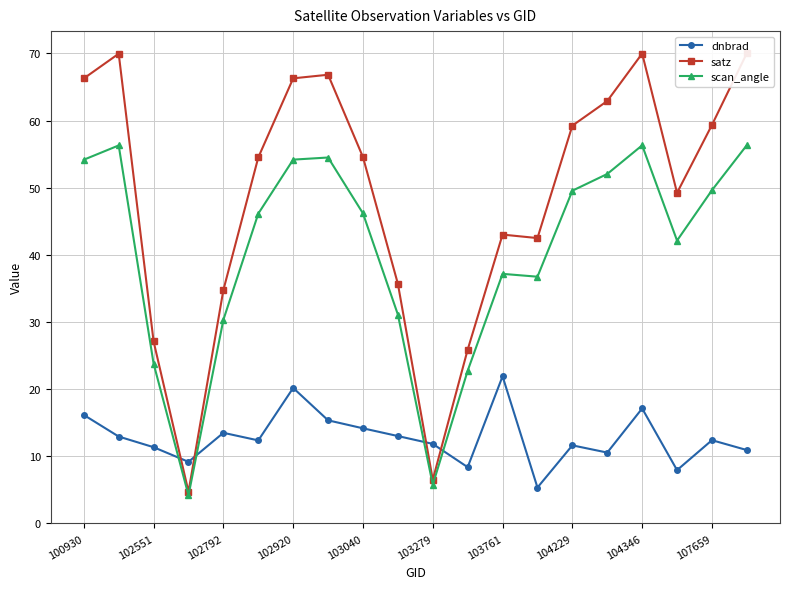

The dnbrad series shows 11.8 at 103279. True or false?

True